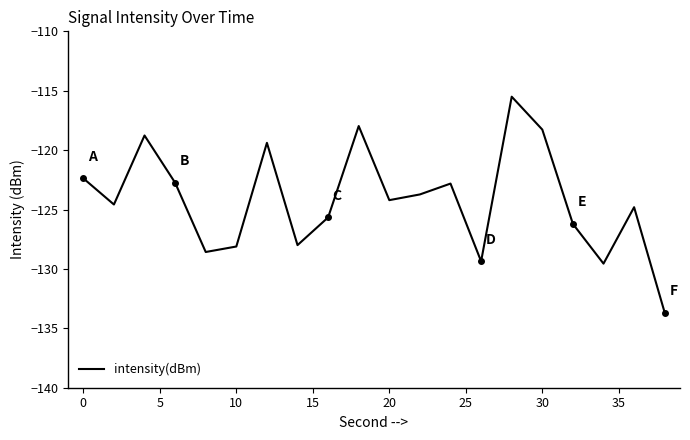

What is the smallest value displayed?

-133.7